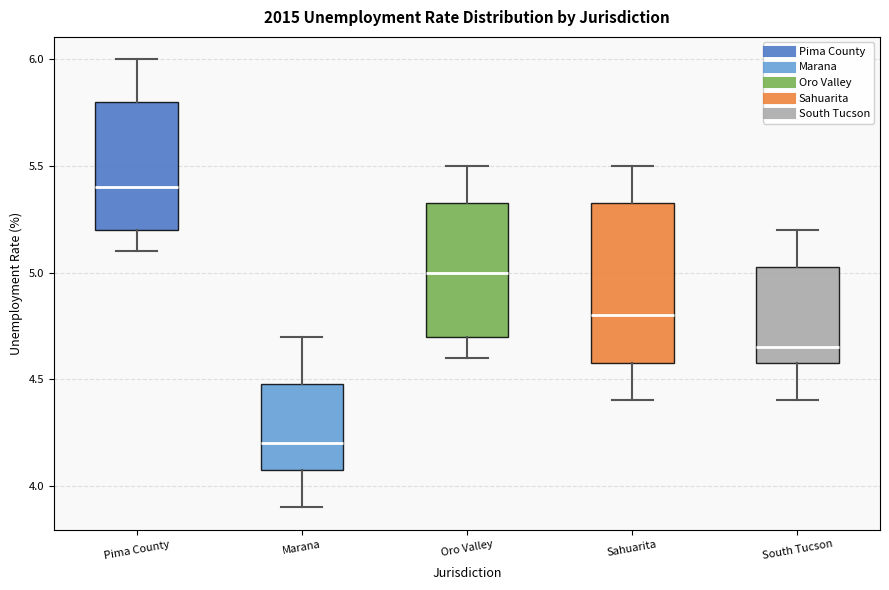

Comparing the boxes themselves (not the whiskers), which one is the tallest?

Sahuarita